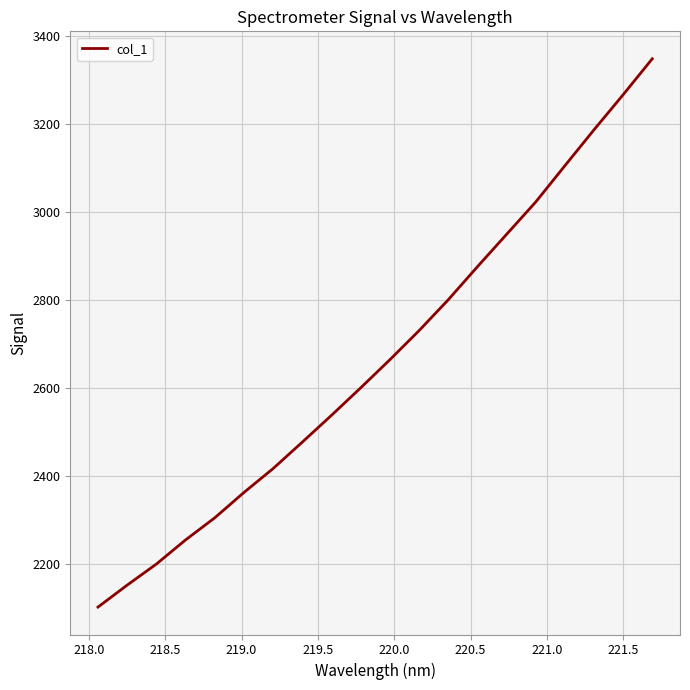

What is the difference between the maximum and minimum values?

1245.7